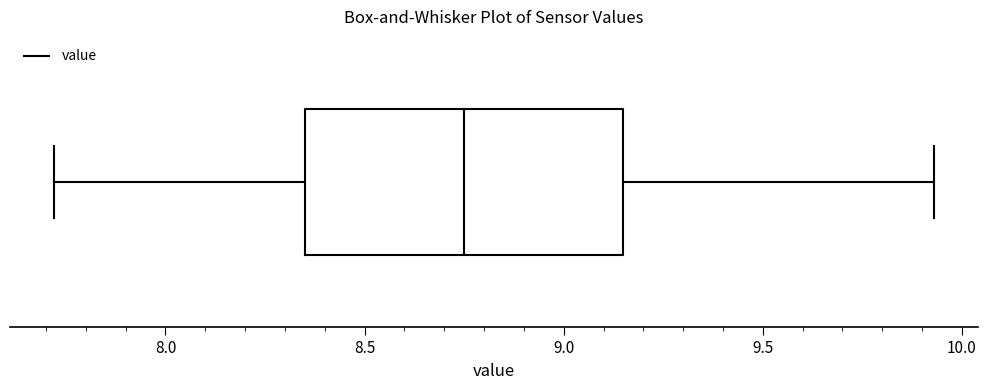

Read this box plot against the x-axis: the position of the median line, the range covered by the box, and the ends of both whiskers. The values are not printed on the chart, so give them approximately, as read against the axis.

median 8.75, box 8.35 to 9.15, whiskers 7.70 to 9.95